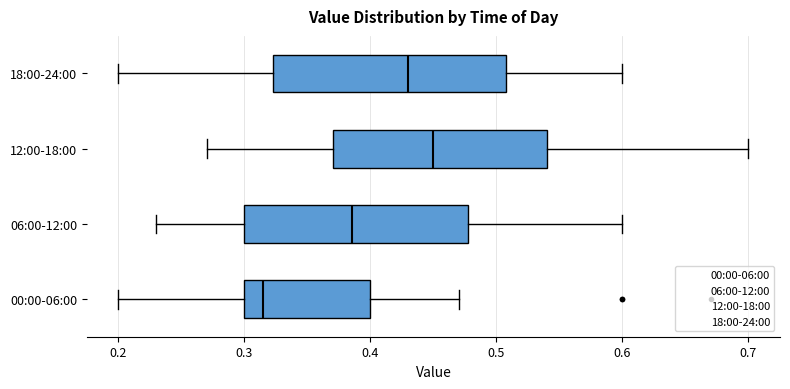

Where does the median line of the box for 12:00-18:00 sit on the x-axis? The values are not printed on the chart, so give them approximately, as read against the axis.

0.45